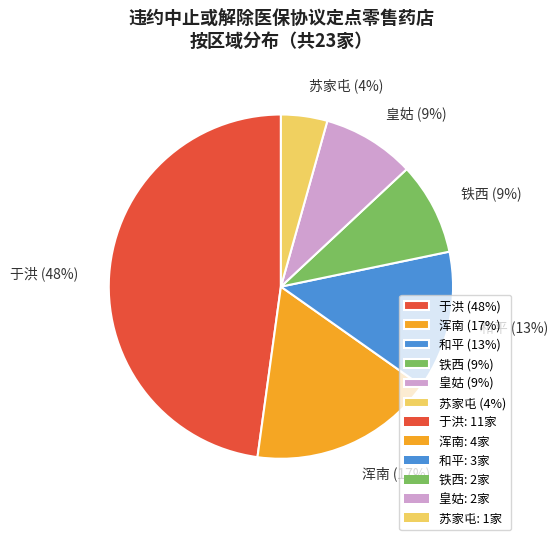

Is there a majority slice in this chart?

No